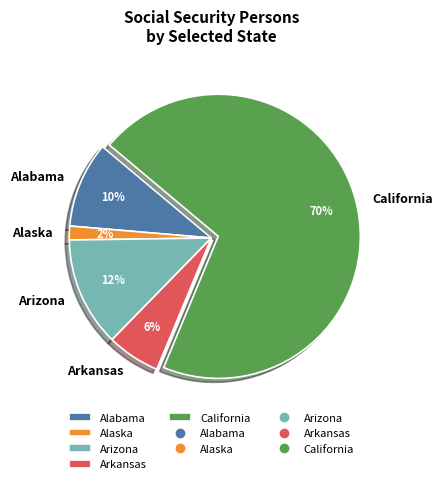

How many slices are in this pie chart?

5